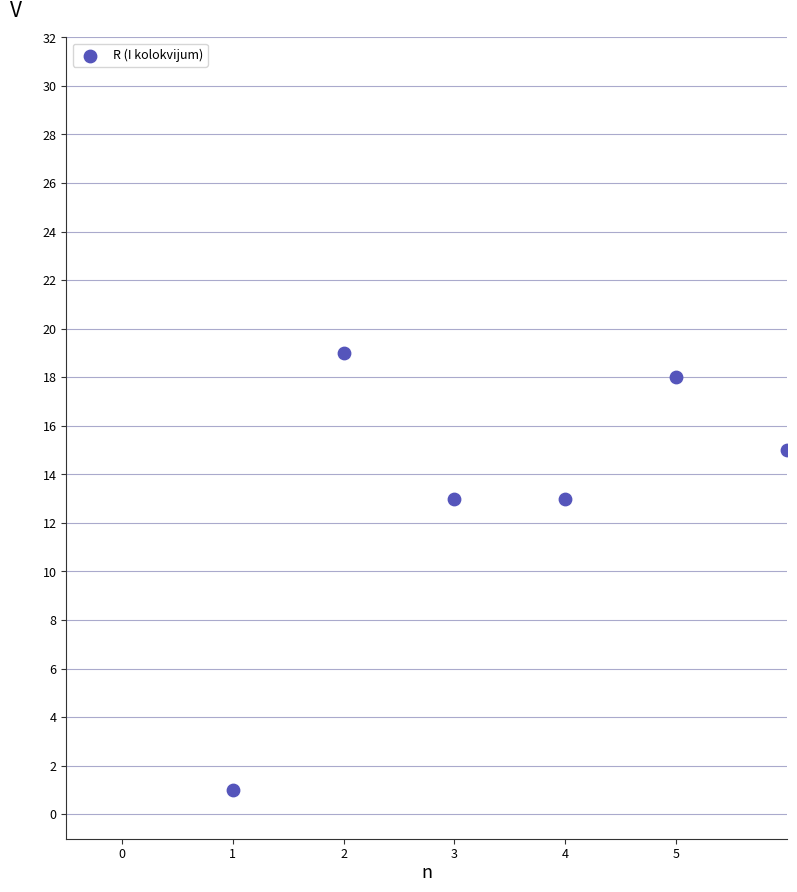

What is the average X value?

4